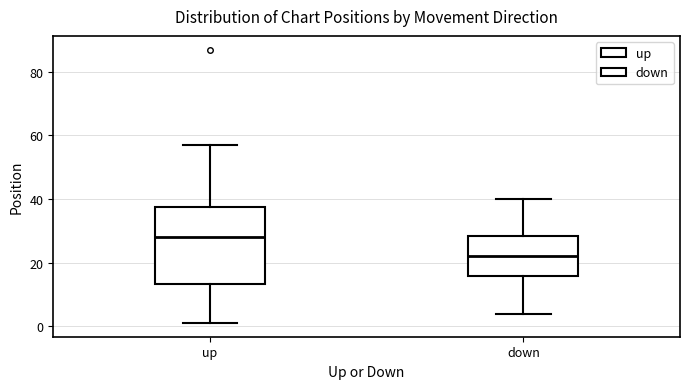

Where is the lower edge of the box for down on the y-axis? The values are not printed on the chart, so give them approximately, as read against the axis.

16